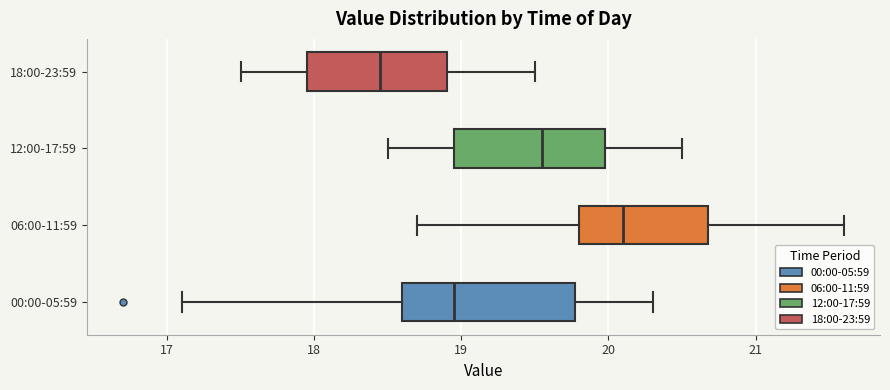

Which box has the furthest to the left median line?

18:00-23:59